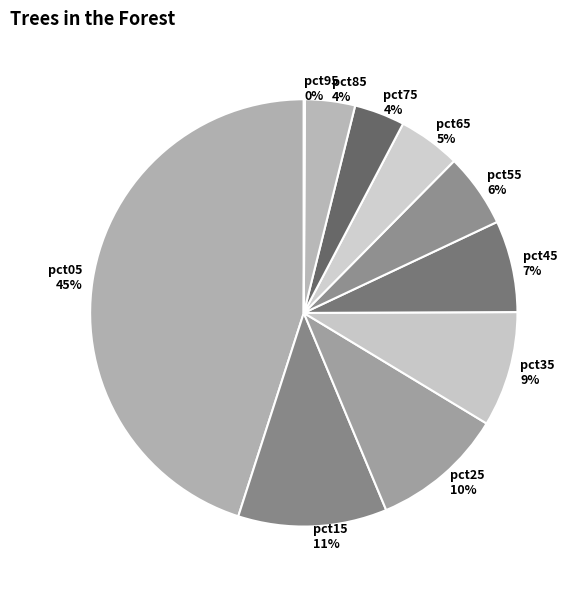

The pct55 slice represents 6% of the pie. True or false?

True